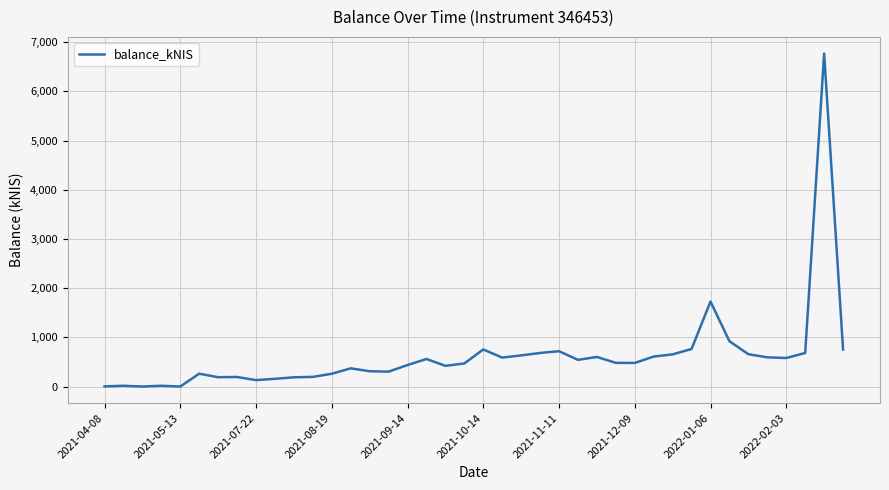

What is the greatest value displayed?

6767.7